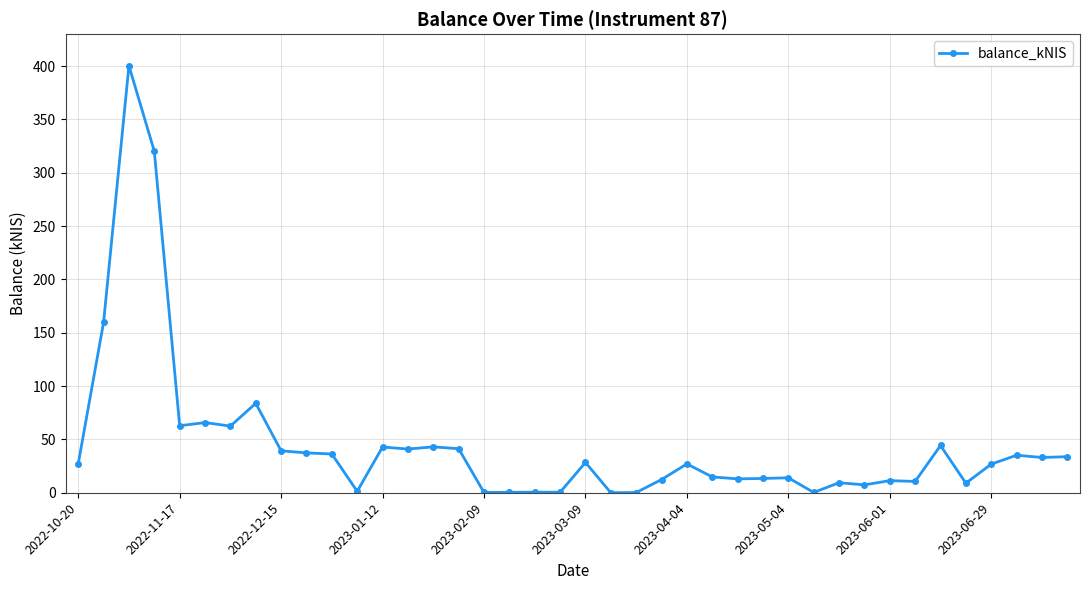

True or false: the data has more than 1 interior local peaks.

True